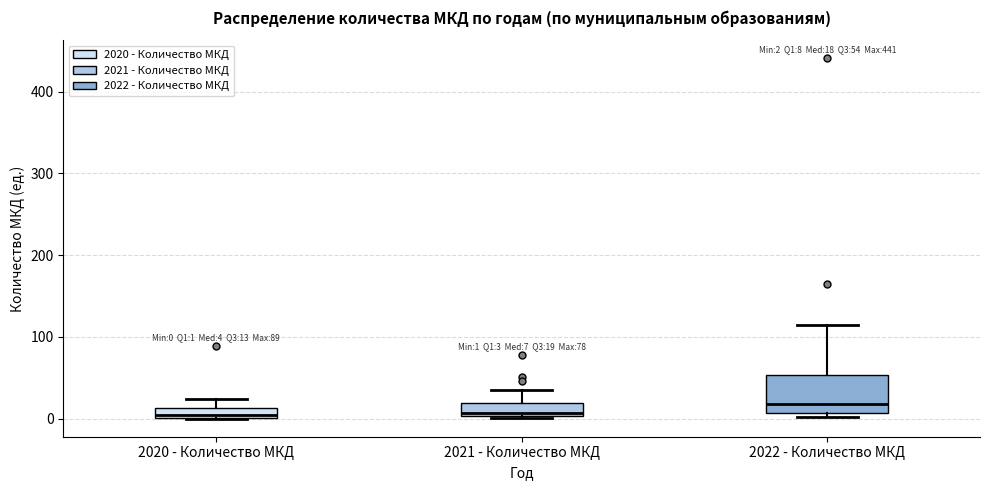

Which box is the tallest, from its lower edge to its upper edge?

2022 - Количество МКД